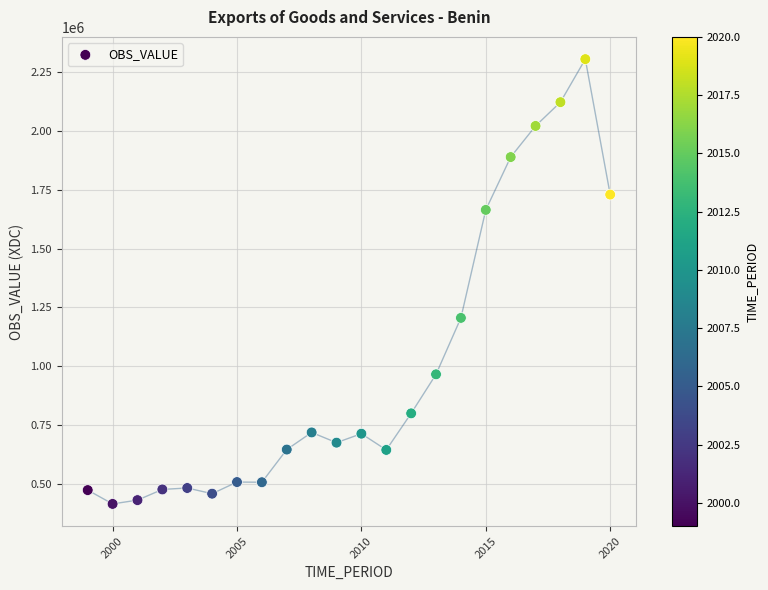

What Y value in the scatter plot is closest to 1360087?

1205587.1